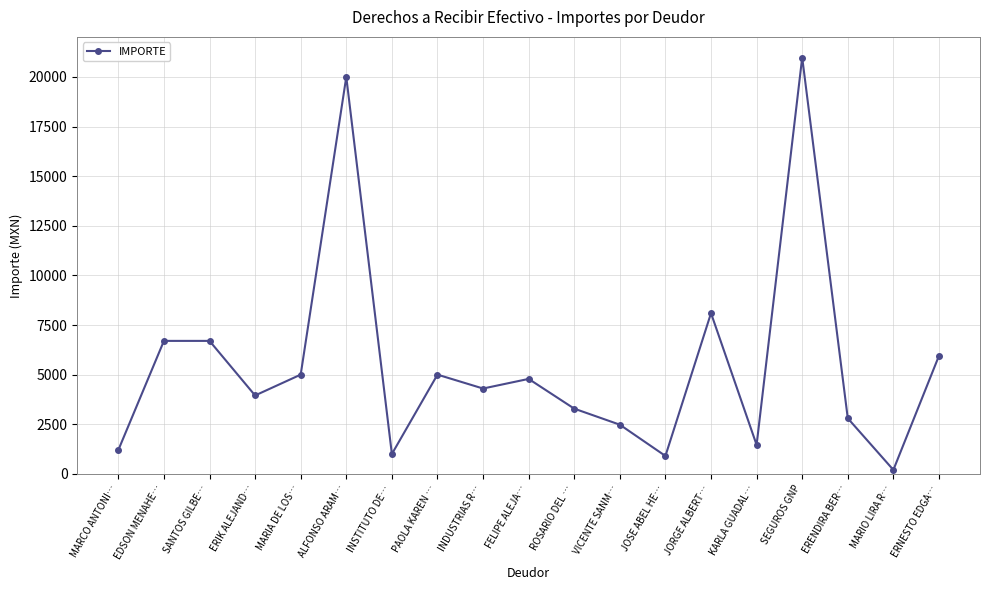

True or false: the data has more than 2 interior local peaks.

True